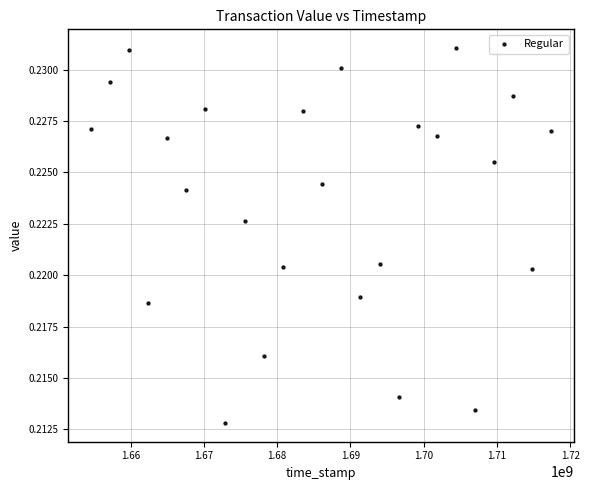

What is the range of X values (max minus min)?

62777812.0